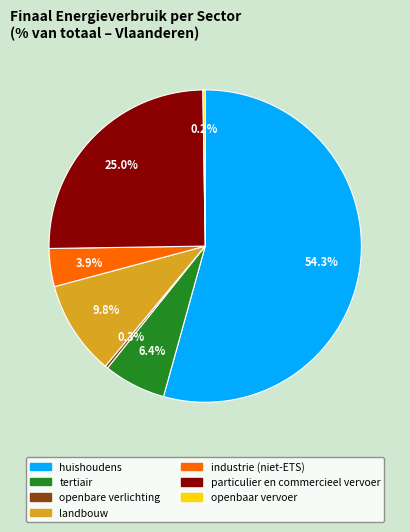

Which category accounts for the majority?

huishoudens